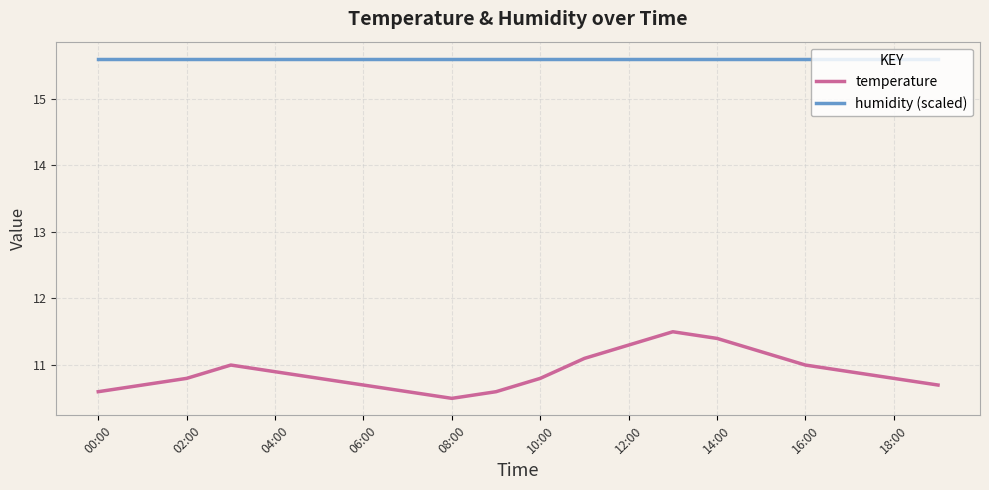

In temperature, how many points are higher than both neighbors (excluding endpoints)?

2